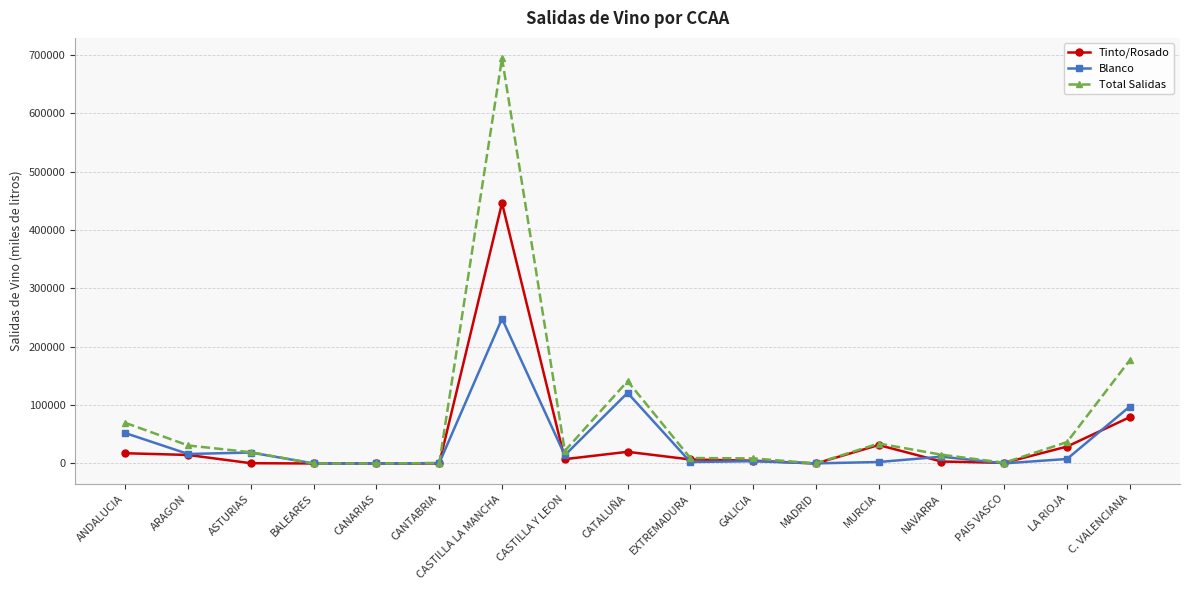

True or false: Total Salidas has more than 0 interior local peaks.

True